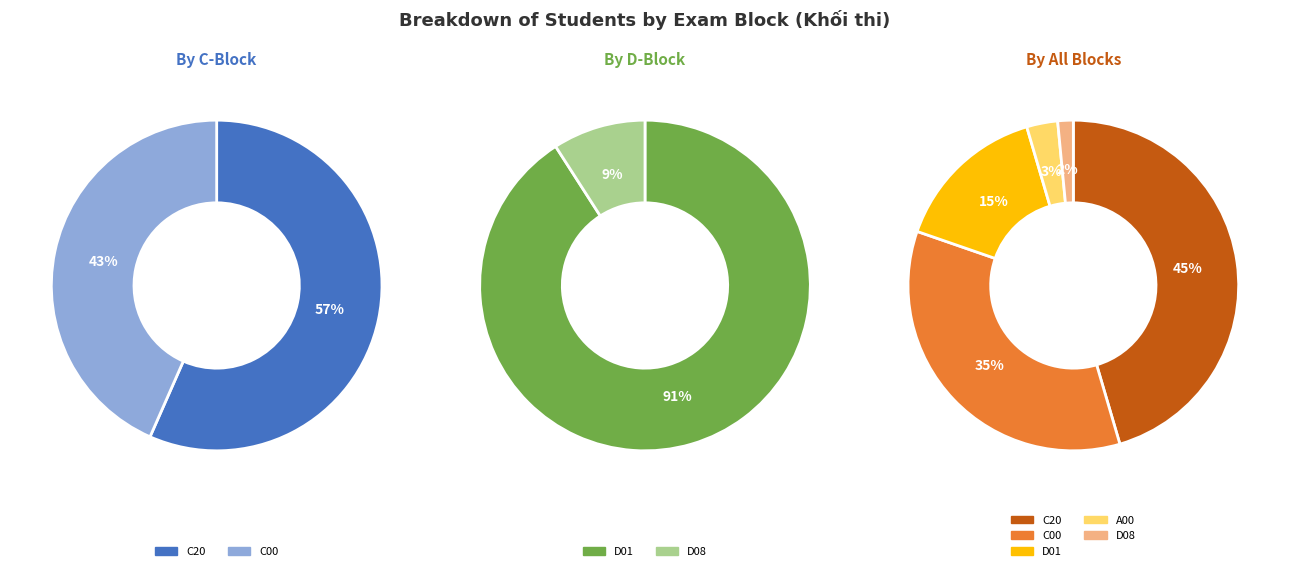

Is it true that C00+C20 is 7% of the pie?

False